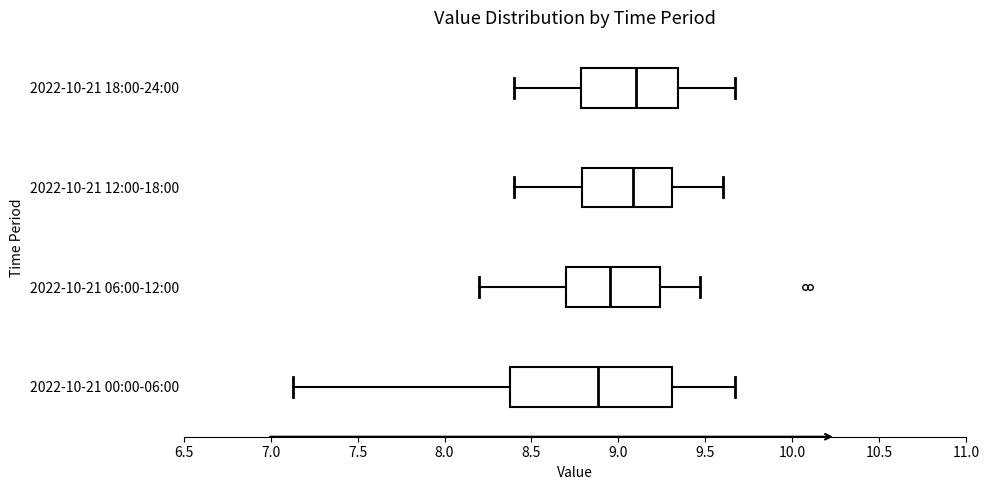

Reading bottom to top, transcribe this box plot: for each box, give where its median line is, the range the box spans, and where its two whiskers end, as read against the x-axis. The values are not printed on the chart, so give them approximately, as read against the axis.

2022-10-21 00:00-06:00: median 8.90, box 8.40 to 9.30, whiskers 7.15 to 9.65
2022-10-21 06:00-12:00: median 8.95, box 8.70 to 9.25, whiskers 8.20 to 9.45
2022-10-21 12:00-18:00: median 9.10, box 8.80 to 9.30, whiskers 8.40 to 9.60
2022-10-21 18:00-24:00: median 9.10, box 8.80 to 9.35, whiskers 8.40 to 9.65